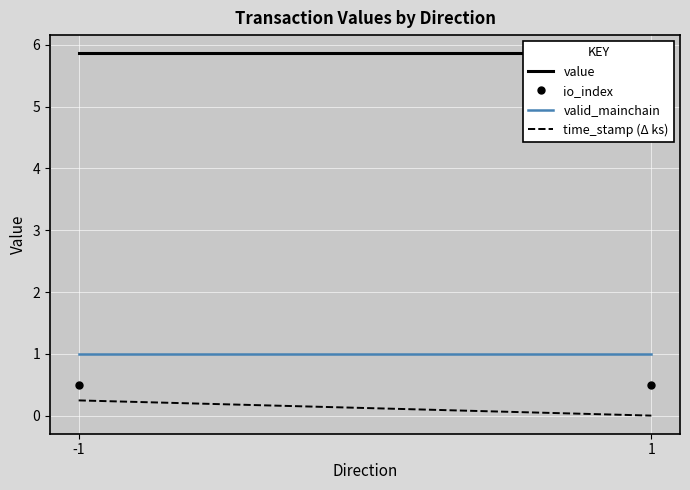

Reading left to right, list all the values displayed in this chart.

value: -1=5.9	1=5.9
io_index: -1=0.5	1=0.5
valid_mainchain: -1=1.0	1=1.0
time_stamp (Δ ks): -1=0.2	1=0.0